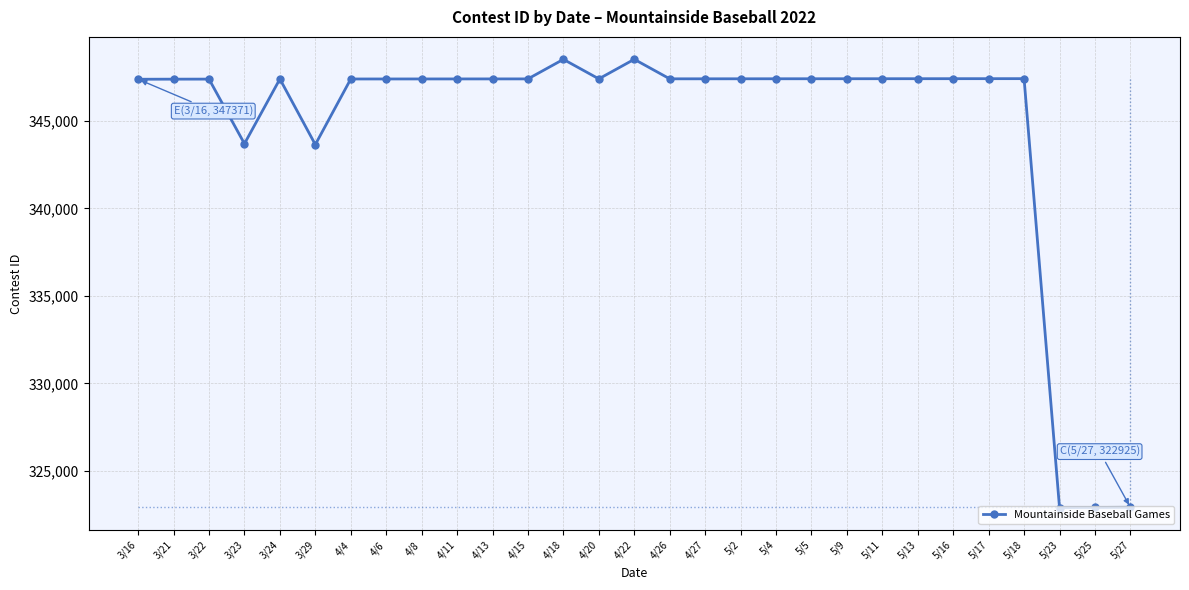

Does the chart have visible grid lines?

Yes